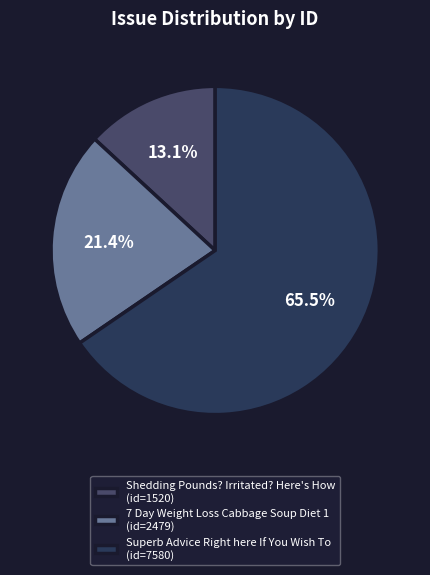

Which slice is the smallest?

Shedding Pounds? Irritated? Here's How